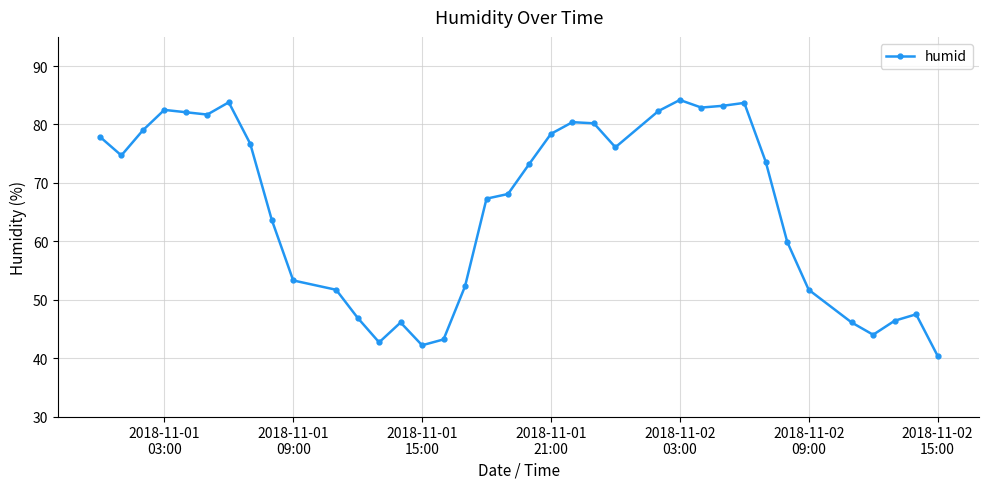

What is the greatest value displayed?

84.2